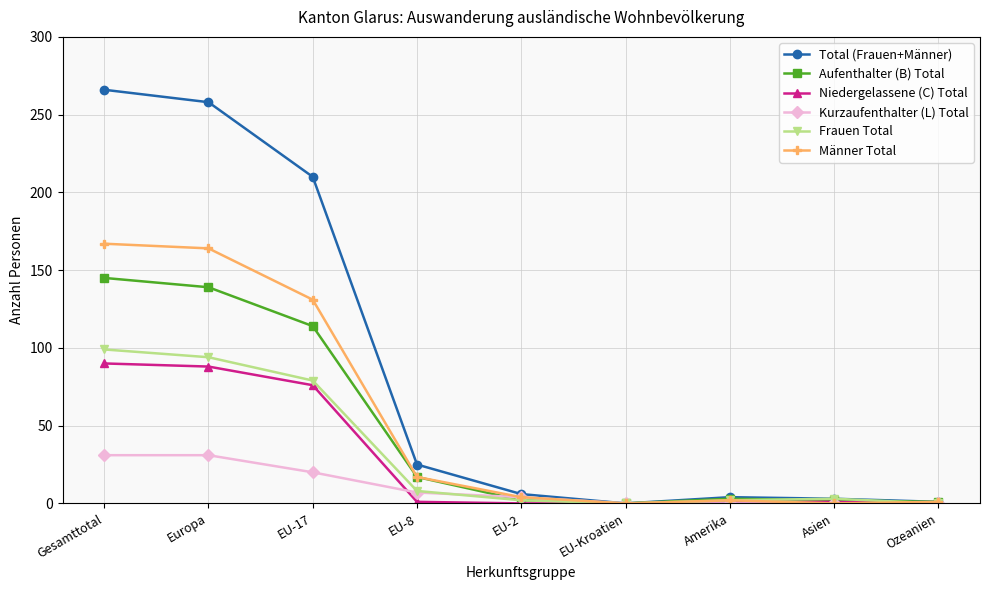

Is it true that Männer Total equals 164 at Europa?

True